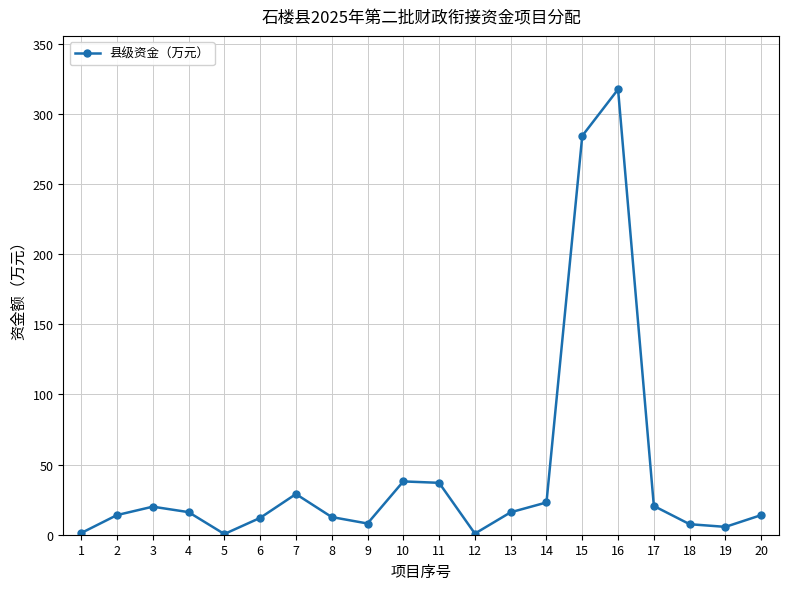

At which category does the data reach its first local valley?

5